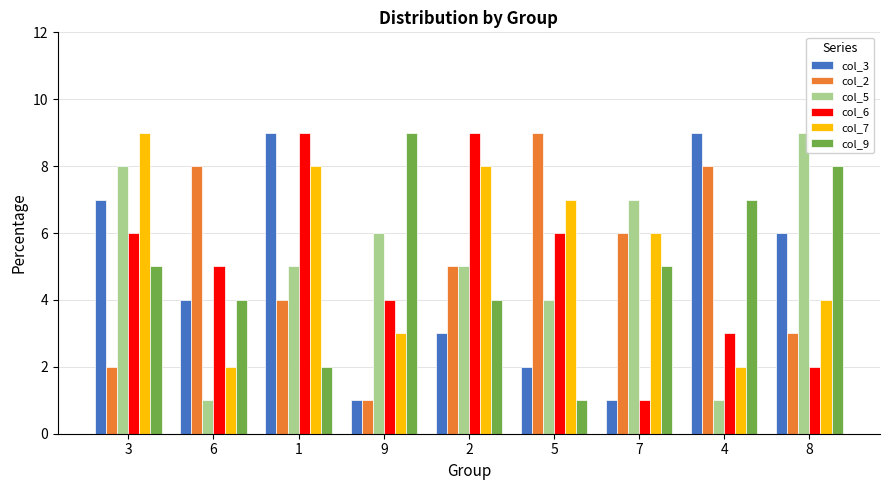

What is the value of the col_7 bar at the 8th from the left?

2